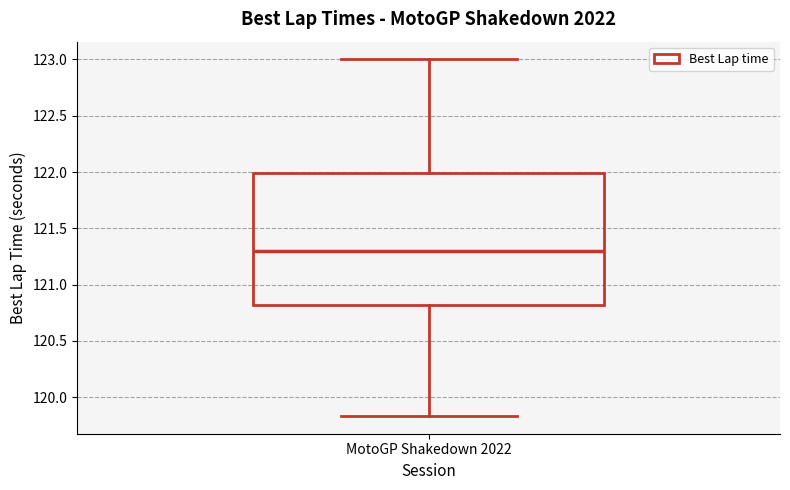

Transcribe this box plot: give where the median line is, the range the box spans, and where the two whiskers end, as read against the y-axis. The values are not printed on the chart, so give them approximately, as read against the axis.

median 121.30, box 120.80 to 122.00, whiskers 119.85 to 123.00